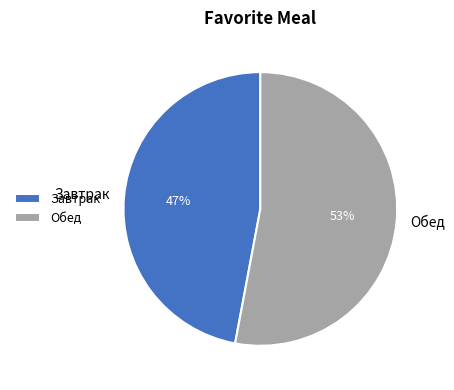

Which slice represents more than half of the pie?

Обед